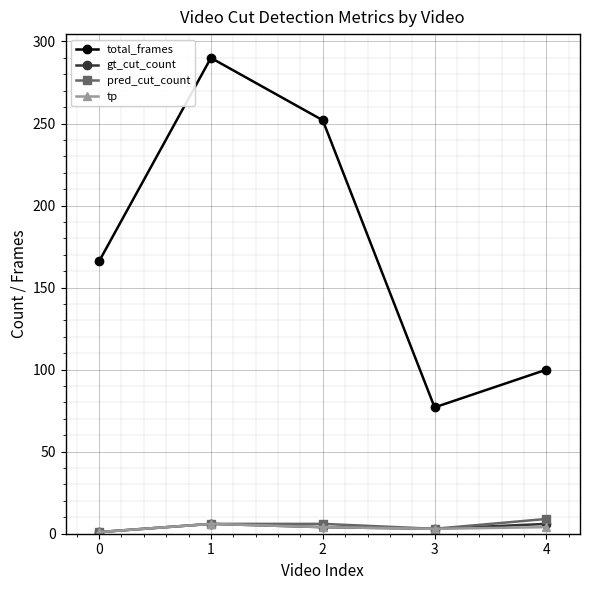

Between 0 and 3, which series saw the biggest shift?

total_frames